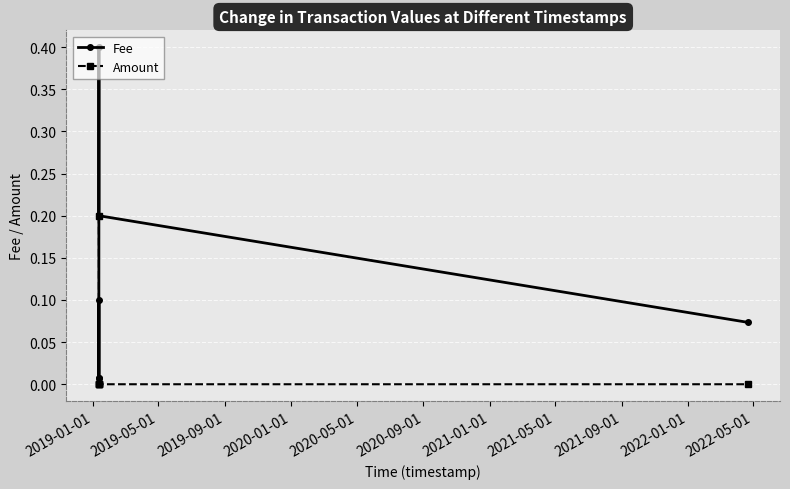

Does the chart have visible grid lines?

Yes